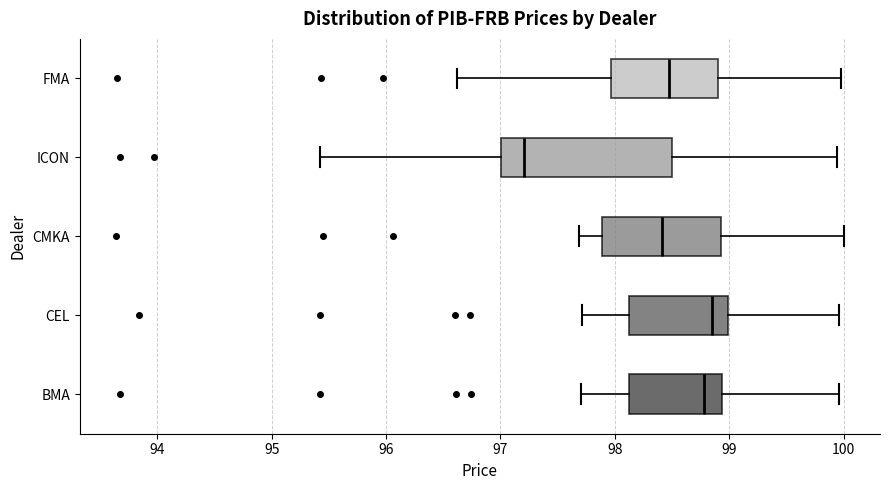

Reading bottom to top, read every box against the x-axis: the position of its median line, the range the box covers, and the ends of its whiskers. The values are not printed on the chart, so give them approximately, as read against the axis.

BMA: median 98.8, box 98.1 to 98.9, whiskers 97.7 to 100.0
CEL: median 98.8, box 98.1 to 99.0, whiskers 97.7 to 100.0
CMKA: median 98.4, box 97.9 to 98.9, whiskers 97.7 to 100.0
ICON: median 97.2, box 97.0 to 98.5, whiskers 95.4 to 99.9
FMA: median 98.5, box 98.0 to 98.9, whiskers 96.6 to 100.0